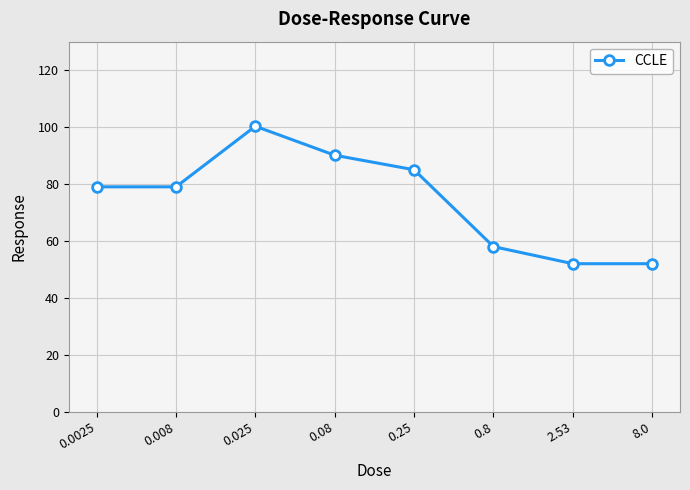

Reading right to left, list all the values displayed in this chart.

8.0=52.0	2.53=52.0	0.8=58.0	0.25=85.0	0.08=90.1	0.025=100.3	0.008=79.0	0.0025=79.0